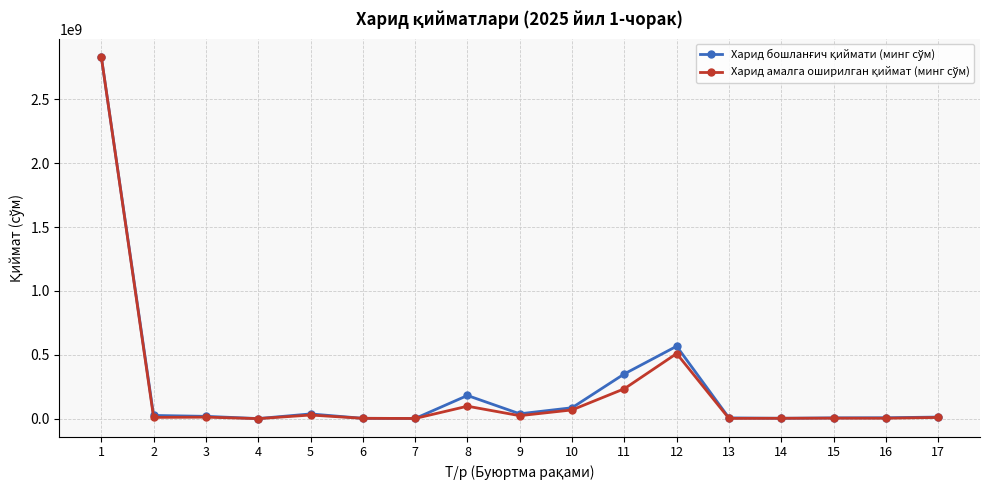

What is the spread (max minus min) of values at 11?

116200980.0